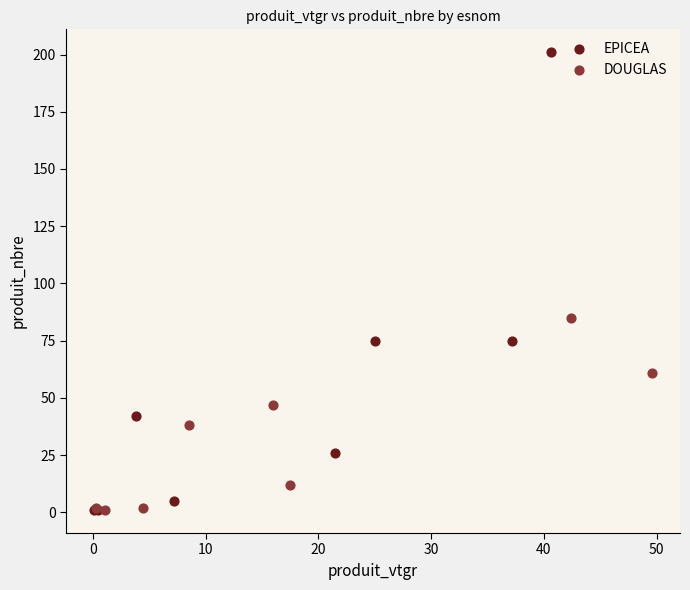

What are all the series names shown in the legend?

EPICEA, DOUGLAS